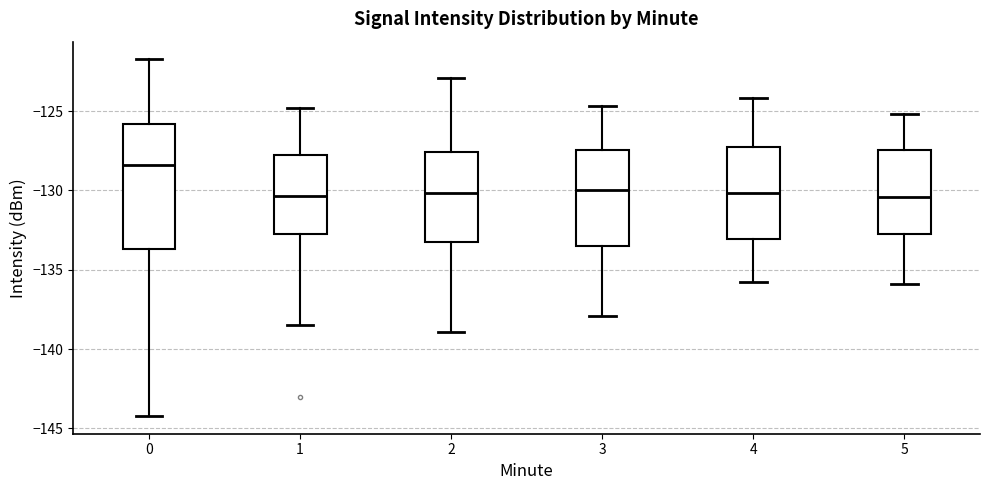

Reading left to right, read every box against the y-axis: the position of its median line, the range the box covers, and the ends of its whiskers. The values are not printed on the chart, so give them approximately, as read against the axis.

0: median -128.5, box -133.5 to -126.0, whiskers -144.0 to -122.0
1: median -130.5, box -133.0 to -127.5, whiskers -138.5 to -125.0
2: median -130.0, box -133.0 to -127.5, whiskers -139.0 to -123.0
3: median -130.0, box -133.5 to -127.5, whiskers -138.0 to -124.5
4: median -130.0, box -133.0 to -127.5, whiskers -136.0 to -124.0
5: median -130.5, box -133.0 to -127.5, whiskers -136.0 to -125.0